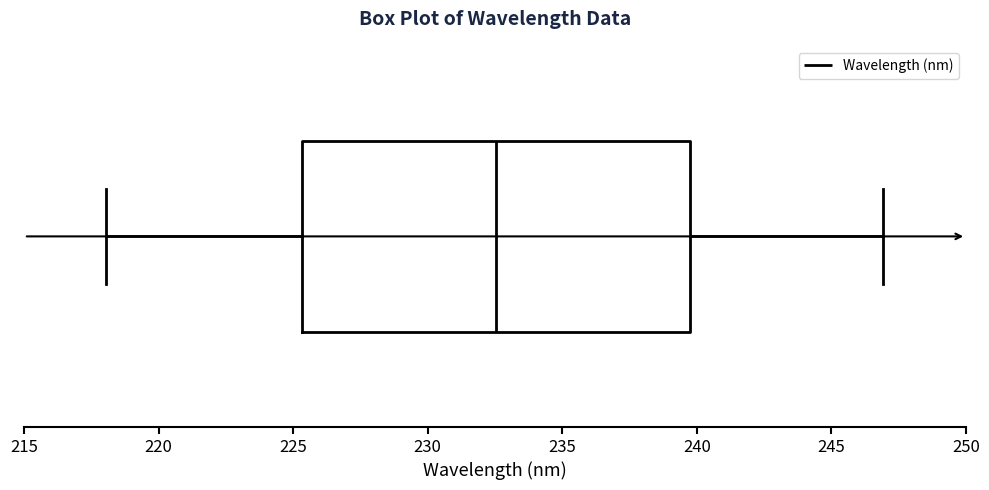

Read this box plot against the x-axis: the position of the median line, the range covered by the box, and the ends of both whiskers. The values are not printed on the chart, so give them approximately, as read against the axis.

median 232.5, box 225.5 to 239.5, whiskers 218.0 to 247.0